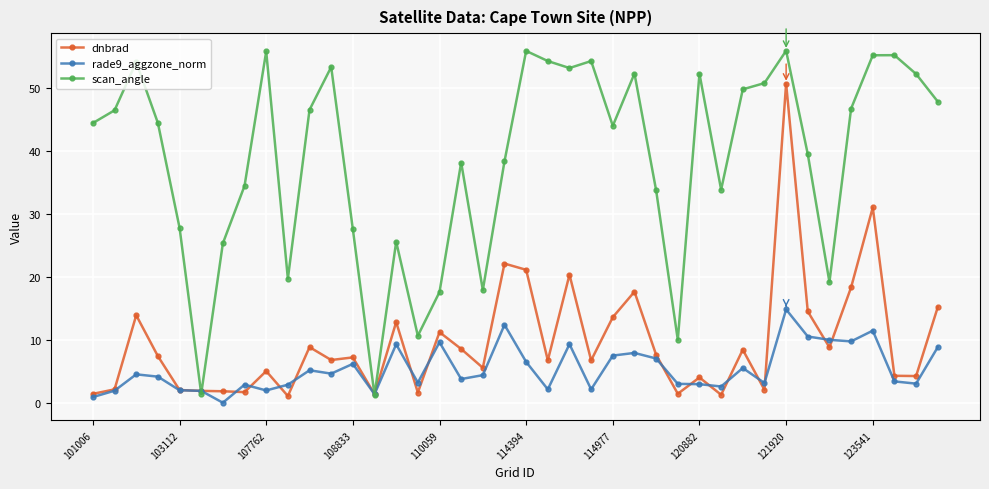

True or false: rade9_aggzone_norm has more than 2 points higher than both neighbors.

True